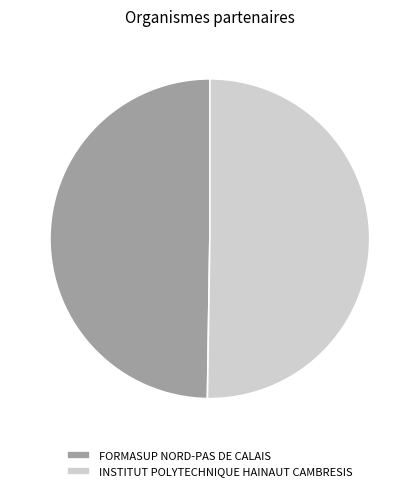

Combined, do INSTITUT POLYTECHNIQUE HAINAUT CAMBRESIS and FORMASUP NORD-PAS DE CALAIS account for over 50%?

Yes